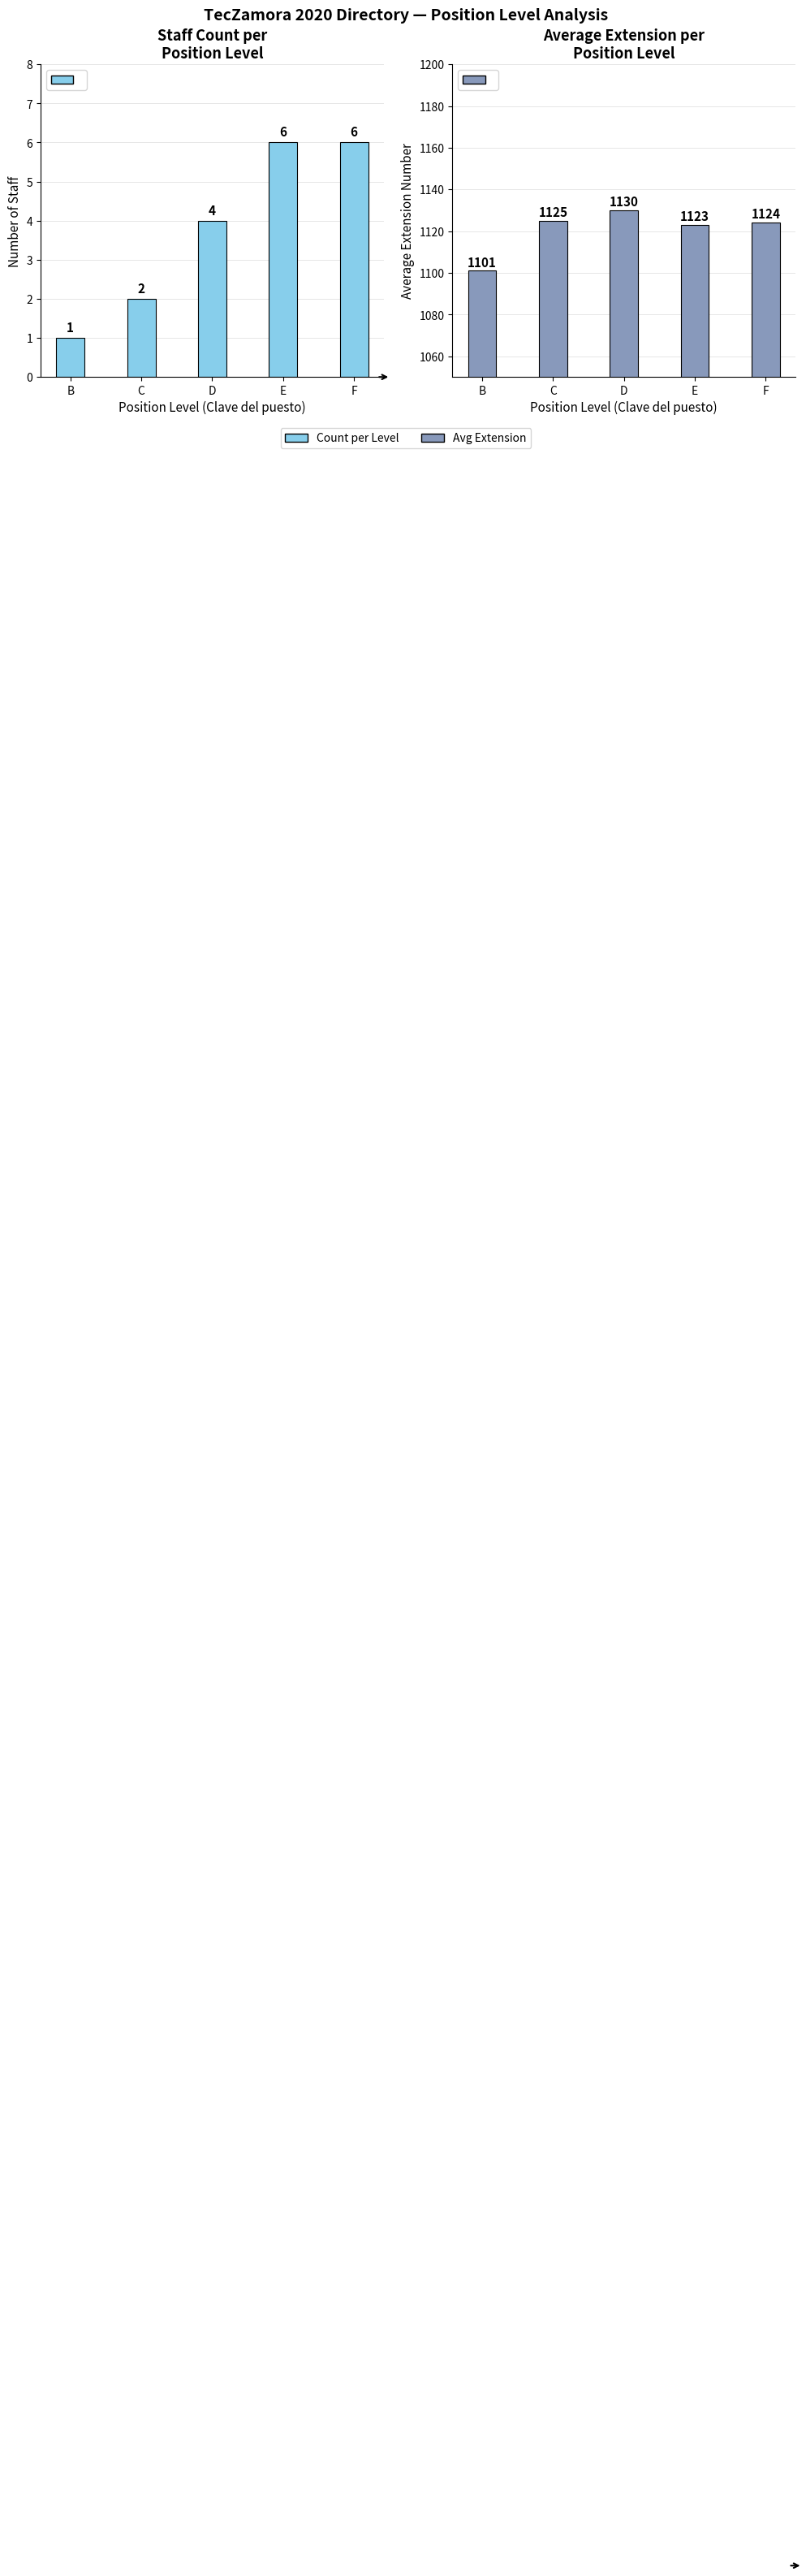

Is the value of Count per Level at F greater than the value of Avg Extension at E?

No